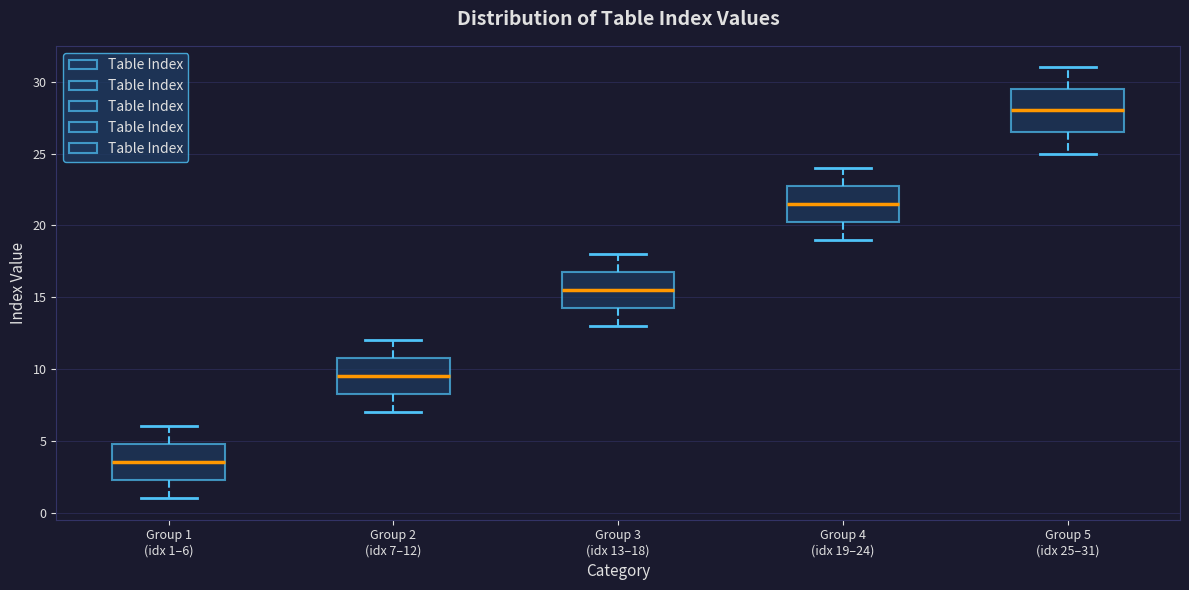

Which box's median line is the lowest?

Group 1 (idx 1–6)